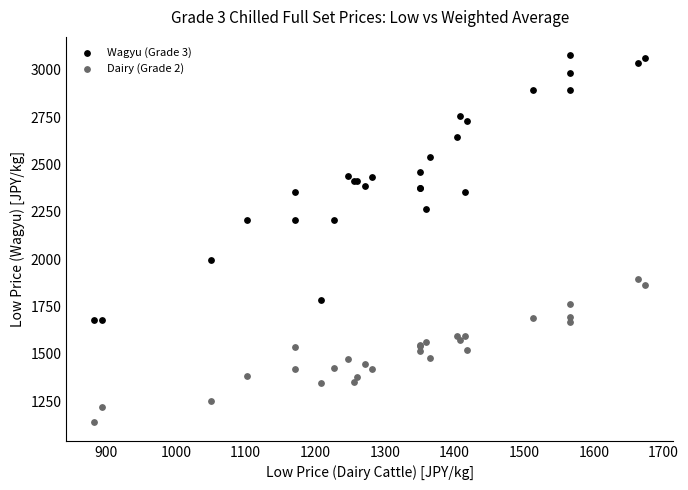

What are all the series names shown in the legend?

Wagyu (Grade 3), Dairy (Grade 2)